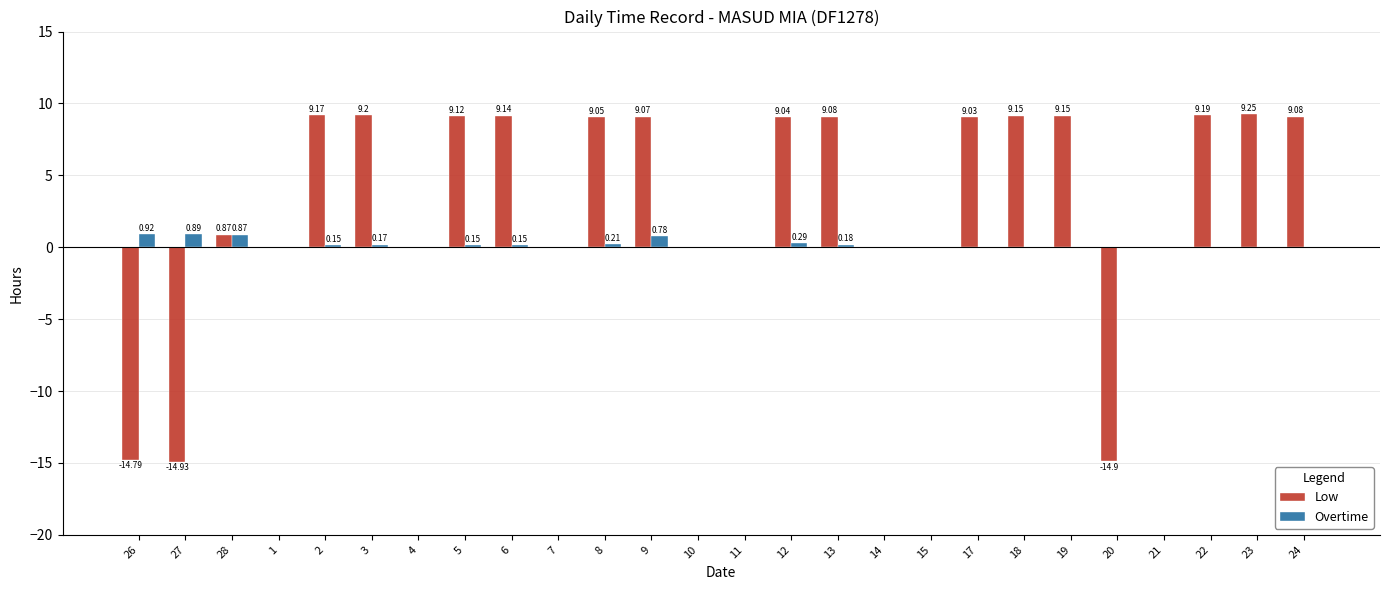

Are the bars grouped side by side (vs. stacked)?

Yes